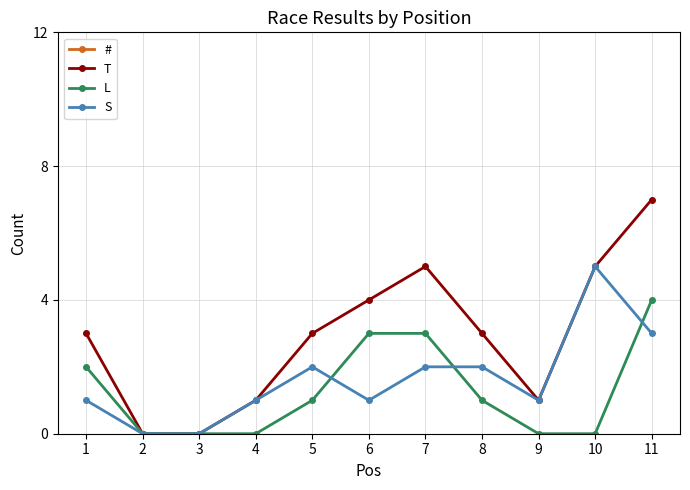

Which series has the largest total across all categories?

#